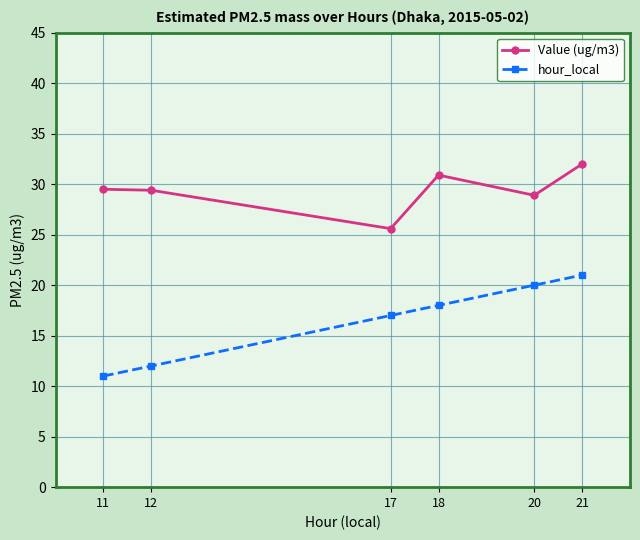

Rank the categories by hour_local value from highest to lowest.

21, 20, 18, 17, 12, 11